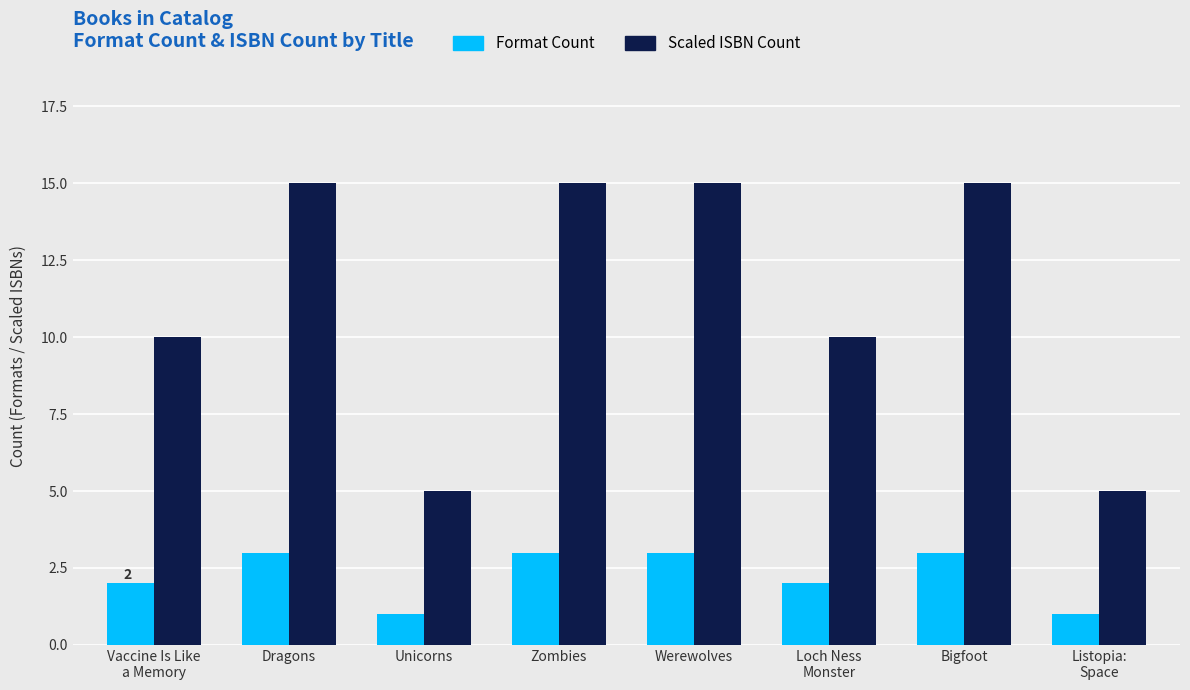

What is the maximum value for Scaled ISBN Count?

15